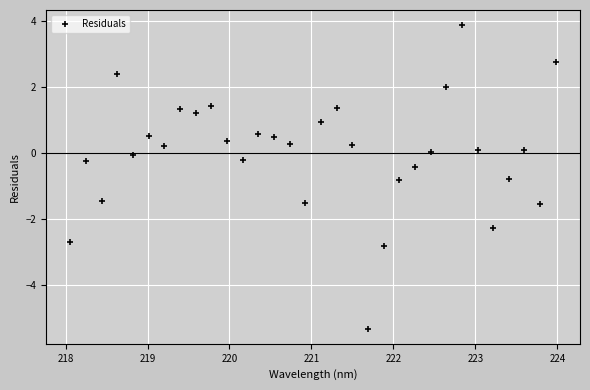

What is the range of Y values (max minus min)?

9.2